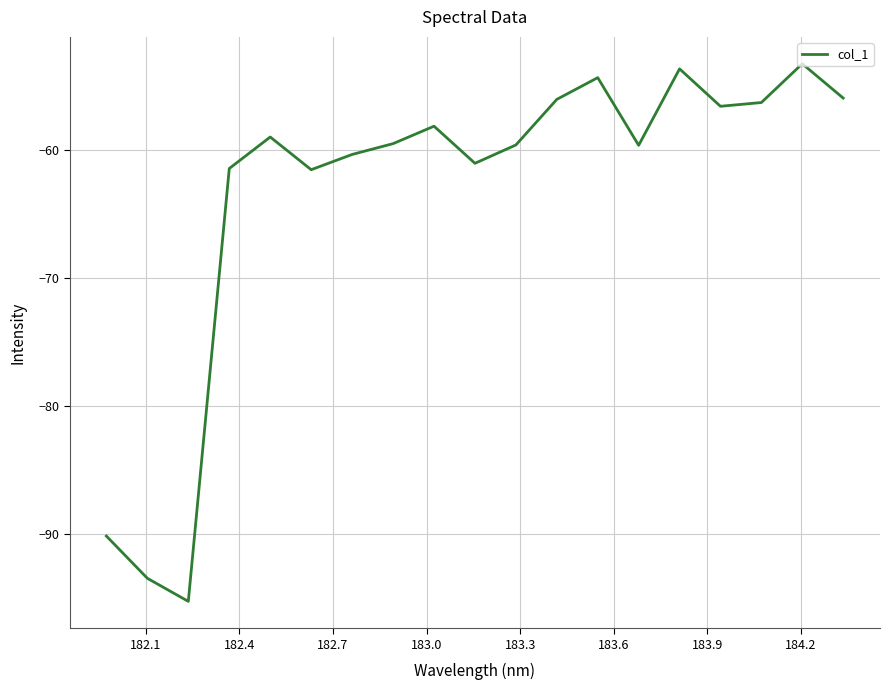

What is the smallest value displayed?

-95.2